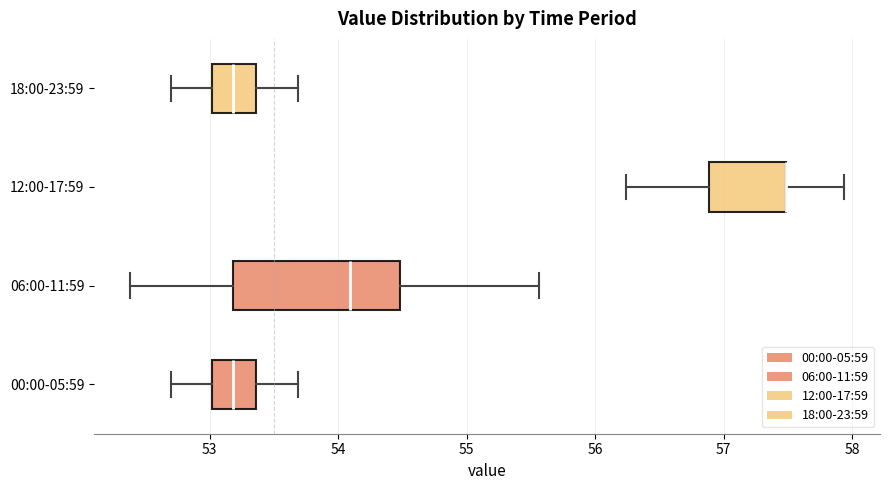

Reading bottom to top, read every box against the x-axis: the position of its median line, the range the box covers, and the ends of its whiskers. The values are not printed on the chart, so give them approximately, as read against the axis.

00:00-05:59: median 53.2, box 53.0 to 53.4, whiskers 52.7 to 53.7
06:00-11:59: median 54.1, box 53.2 to 54.5, whiskers 52.4 to 55.6
12:00-17:59: median 57.5 (drawn on the box's right edge), box 56.9 to 57.5, whiskers 56.2 to 57.9
18:00-23:59: median 53.2, box 53.0 to 53.4, whiskers 52.7 to 53.7